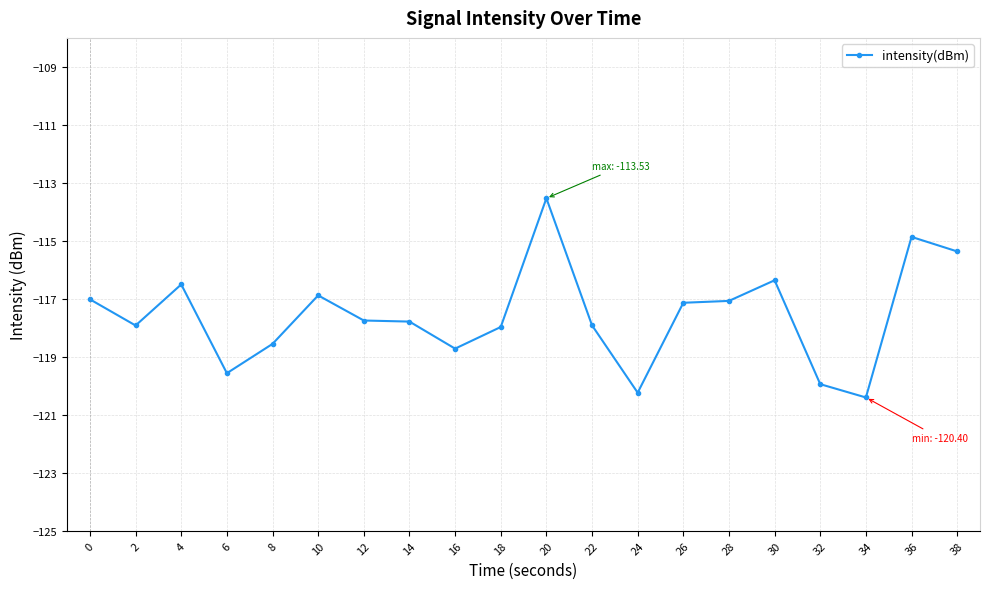

What is the change in value from 10 to 14?

-0.9